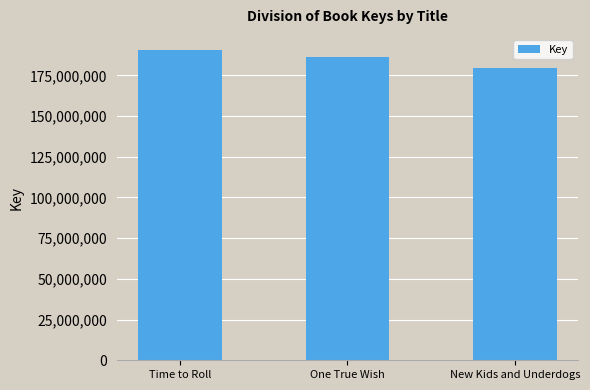

What is the sum of all values?

556172612